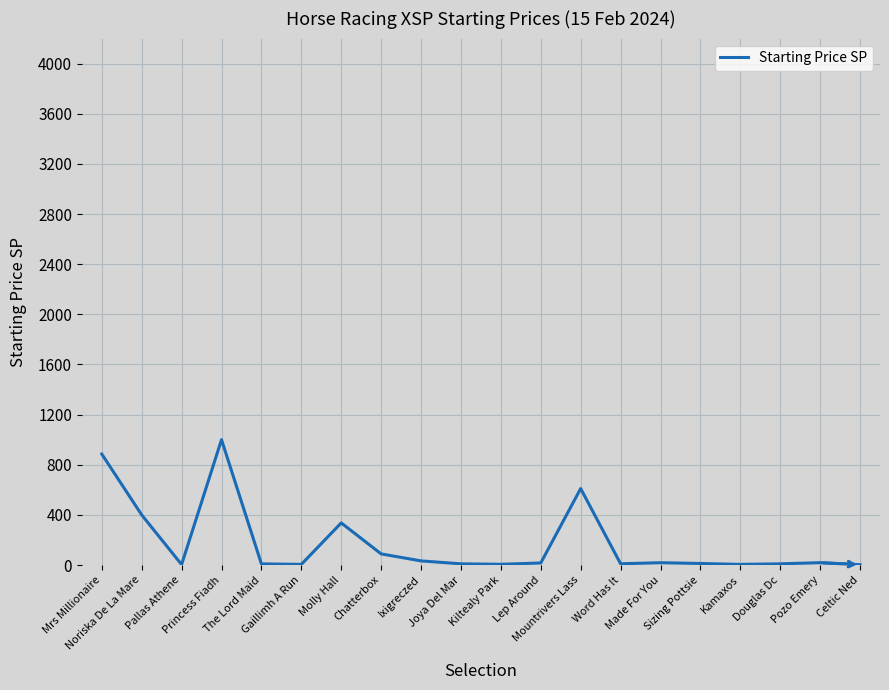

What is the difference between the maximum and minimum values?

997.5